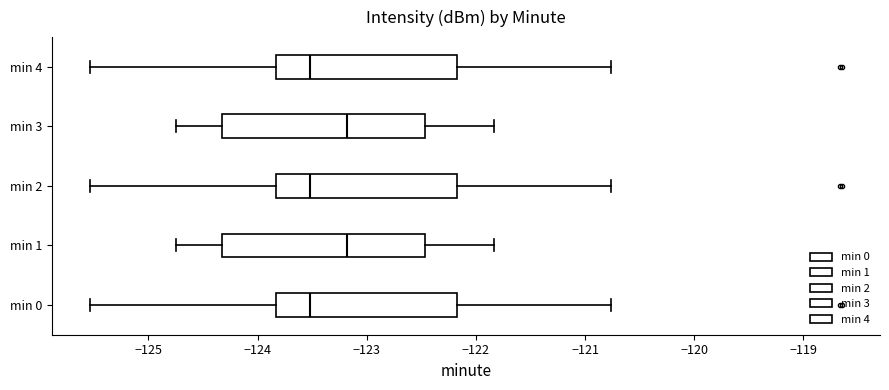

Reading bottom to top, read every box against the x-axis: the position of its median line, the range the box covers, and the ends of its whiskers. The values are not printed on the chart, so give them approximately, as read against the axis.

min 0: median -123.5, box -123.8 to -122.2, whiskers -125.5 to -120.8
min 1: median -123.2, box -124.3 to -122.5, whiskers -124.7 to -121.8
min 2: median -123.5, box -123.8 to -122.2, whiskers -125.5 to -120.8
min 3: median -123.2, box -124.3 to -122.5, whiskers -124.7 to -121.8
min 4: median -123.5, box -123.8 to -122.2, whiskers -125.5 to -120.8